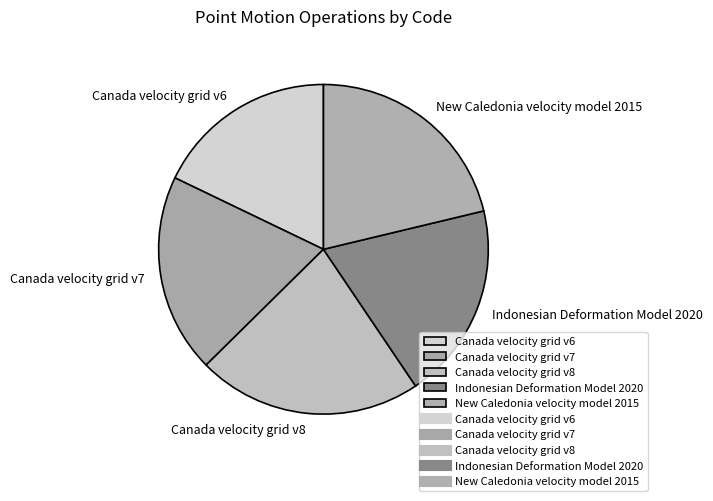

Does Canada velocity grid v7 account for over 50% of the chart?

No